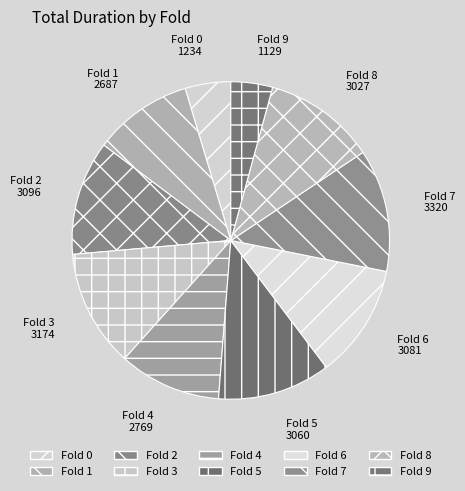

What is the largest slice in the pie chart?

Fold 7